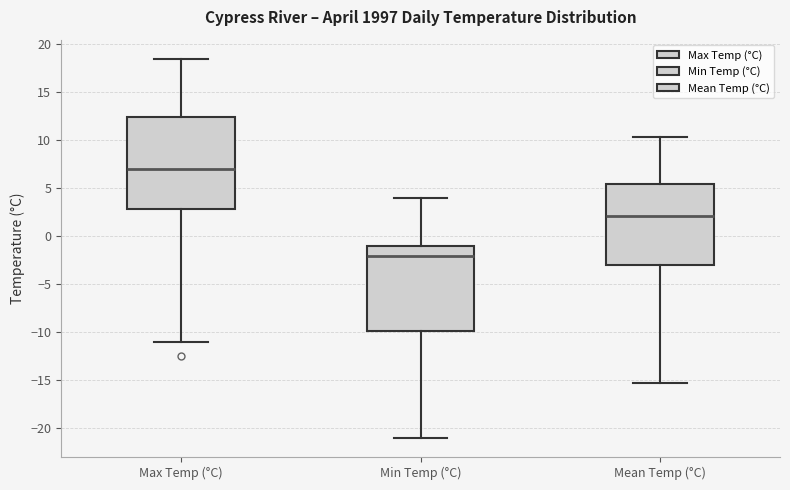

Comparing the boxes themselves (not the whiskers), which one is the tallest?

Max Temp (°C)